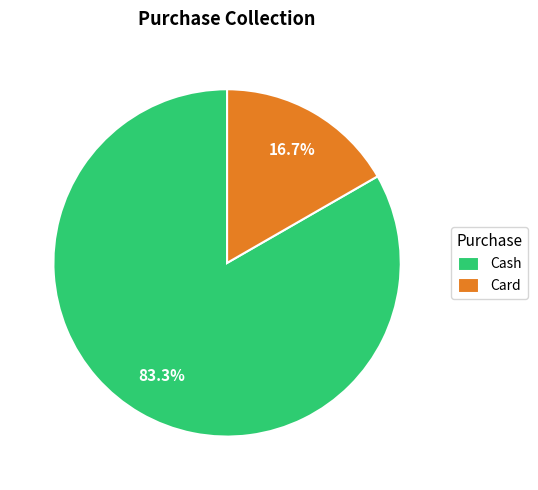

Count the number of slices in the pie.

2